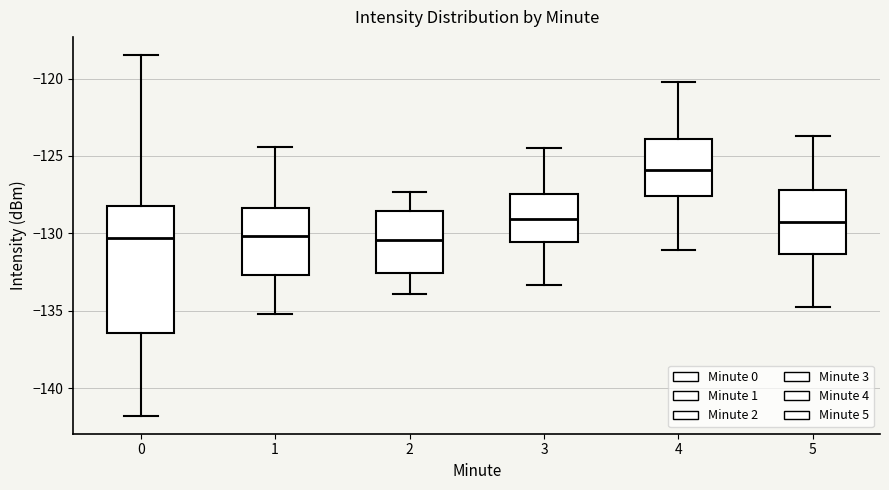

Reading left to right, read every box against the y-axis: the position of its median line, the range the box covers, and the ends of its whiskers. The values are not printed on the chart, so give them approximately, as read against the axis.

0: median -130.5, box -136.5 to -128.0, whiskers -142.0 to -118.5
1: median -130.0, box -132.5 to -128.5, whiskers -135.0 to -124.5
2: median -130.5, box -132.5 to -128.5, whiskers -134.0 to -127.5
3: median -129.0, box -130.5 to -127.5, whiskers -133.5 to -124.5
4: median -126.0, box -127.5 to -124.0, whiskers -131.0 to -120.0
5: median -129.0, box -131.5 to -127.0, whiskers -135.0 to -123.5